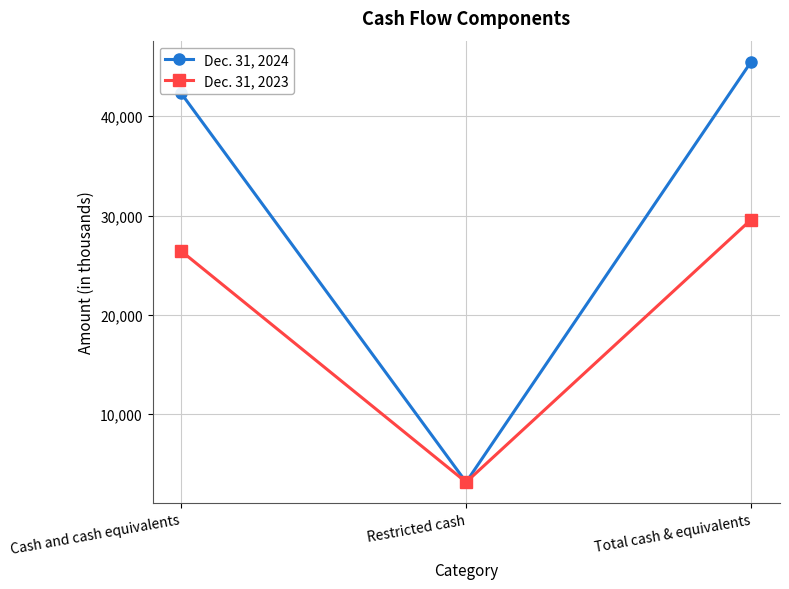

What are all the series names shown in the legend?

Dec. 31, 2024, Dec. 31, 2023